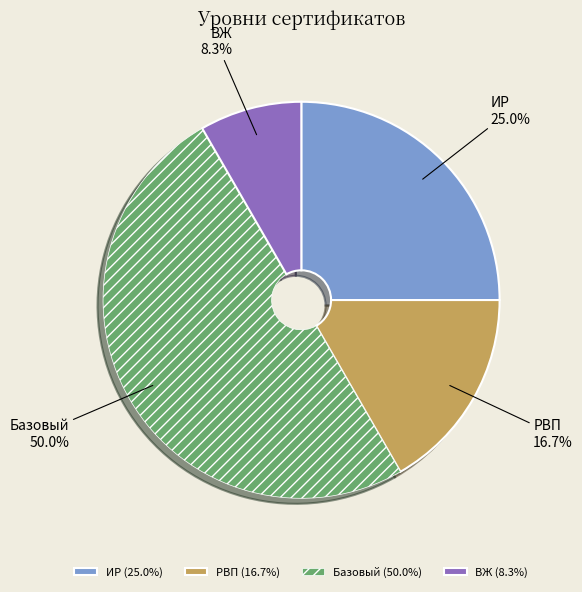

What is the ratio of the value at ВЖ to the value at Базовый?

0.2